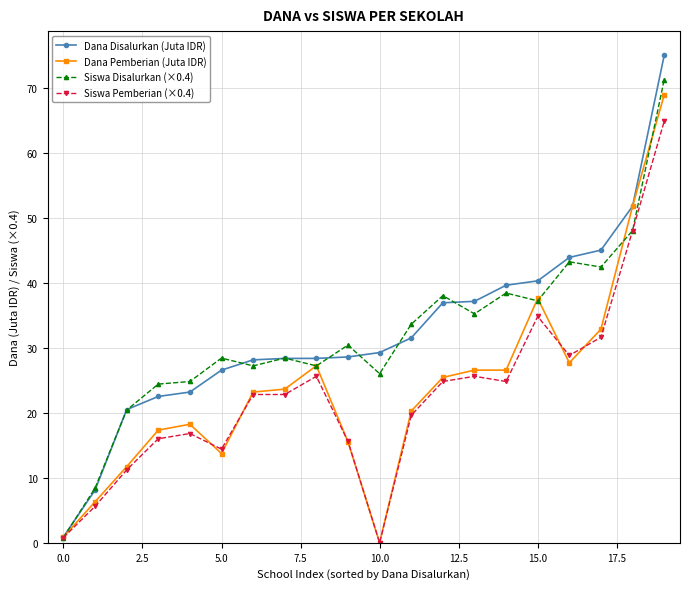

What are all the series names shown in the legend?

Dana Disalurkan (Juta IDR), Dana Pemberian (Juta IDR), Siswa Disalurkan (×0.4), Siswa Pemberian (×0.4)